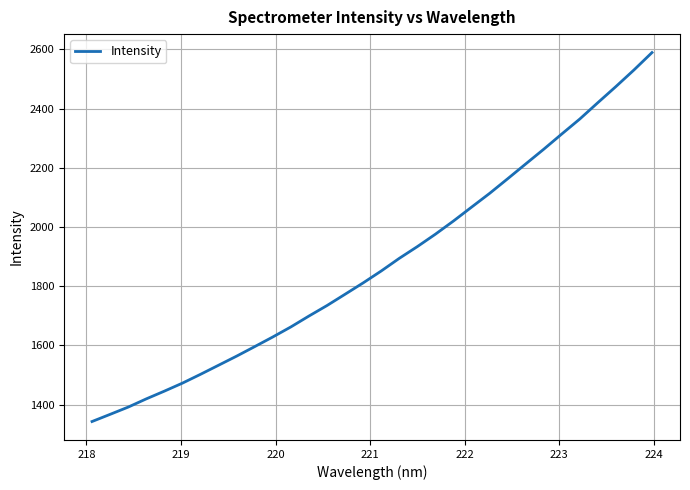

What is the minimum value shown in the chart?

1343.1